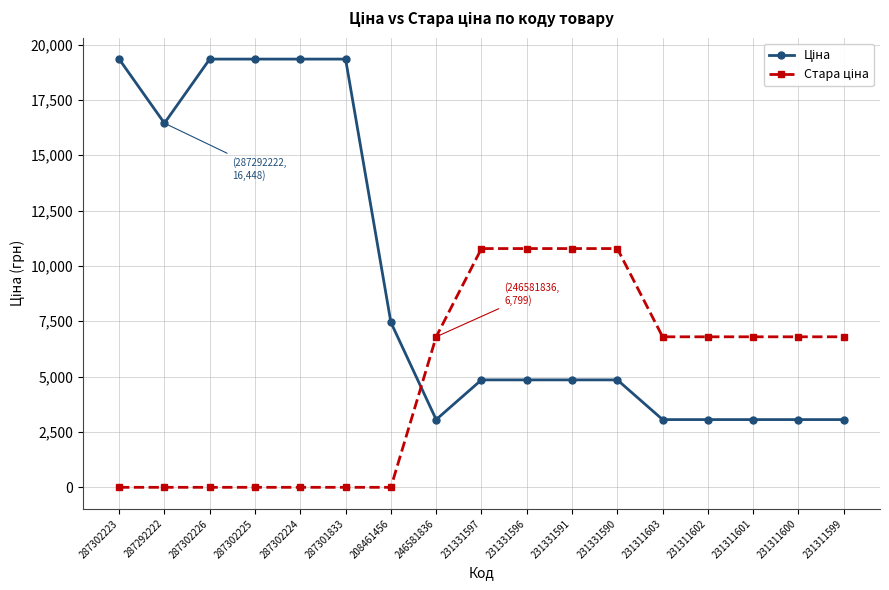

What is the total value across all series at 246581836?

9858.9